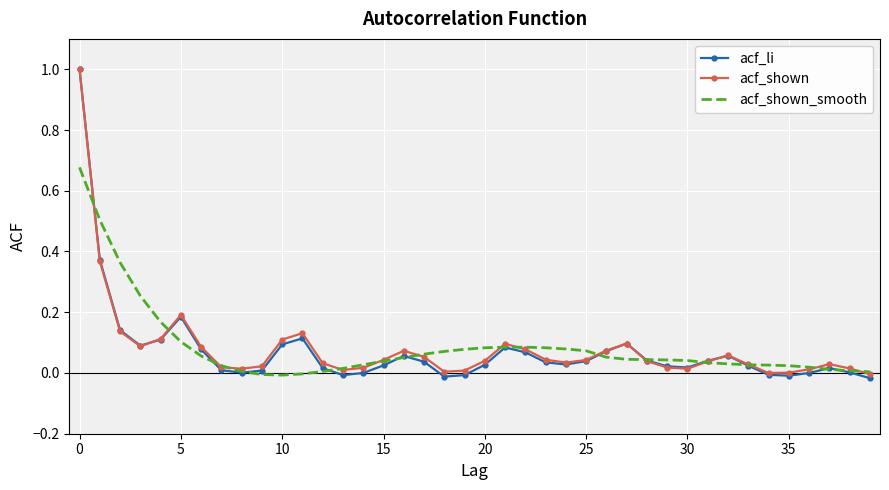

Which series has the widest spread of values?

acf_li